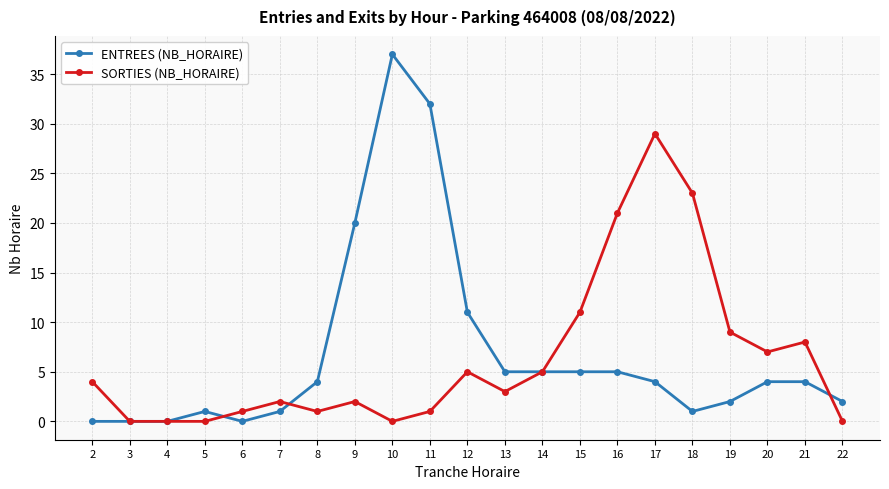

At which label is SORTIES (NB_HORAIRE) closest to 14?

15